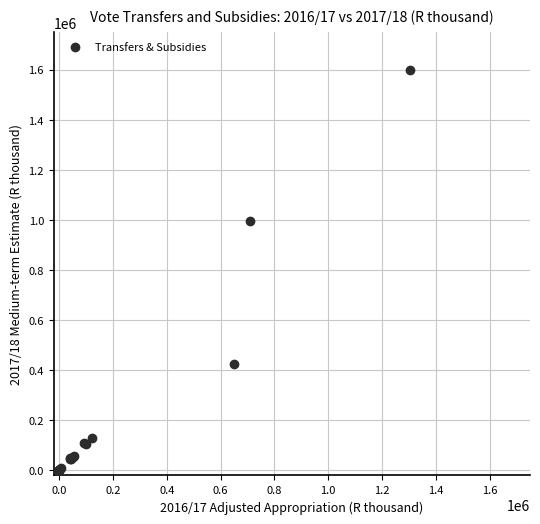

What Y value in the scatter plot is closest to 800121?

996886